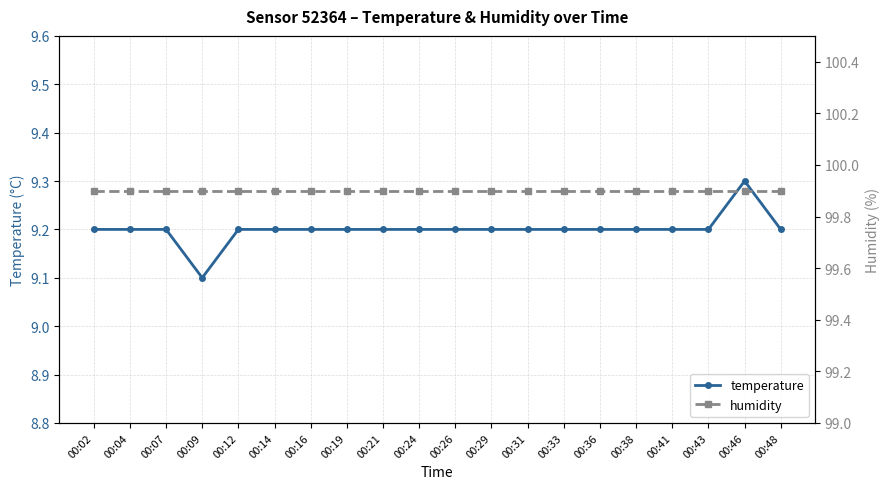

True or false: temperature and humidity intersect in this chart.

False